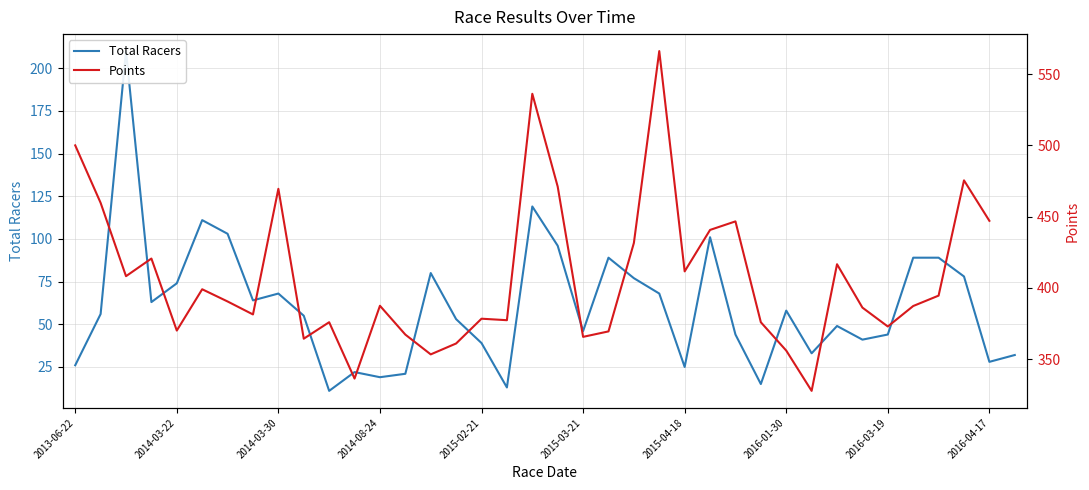

True or false: Points and Total Racers cross at least once.

False